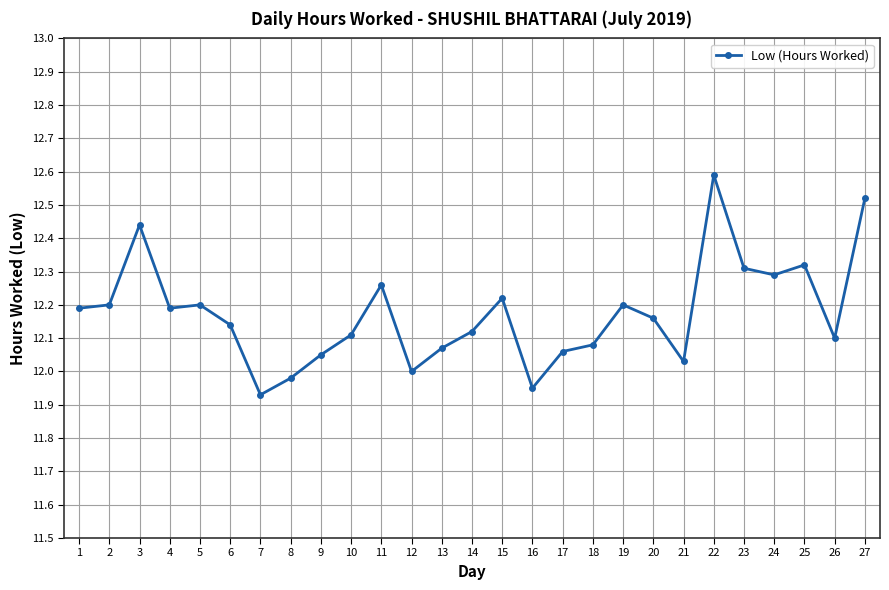

At which category does the data reach its first local peak?

3